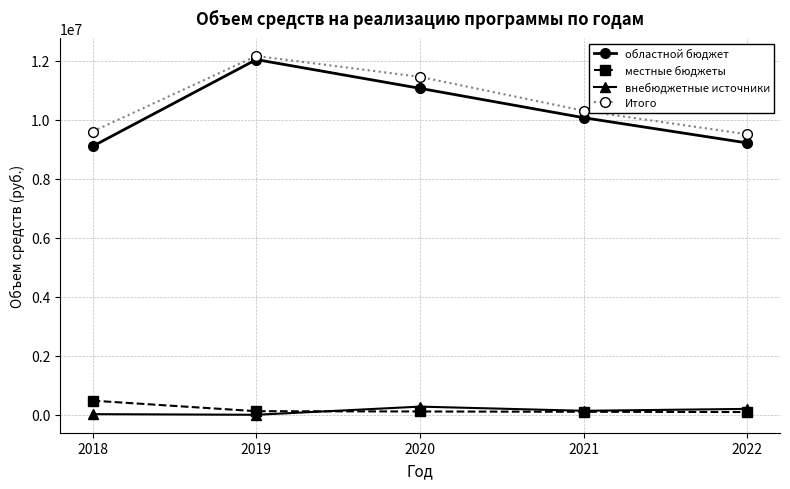

True or false: Итого and областной бюджет intersect in this chart.

False